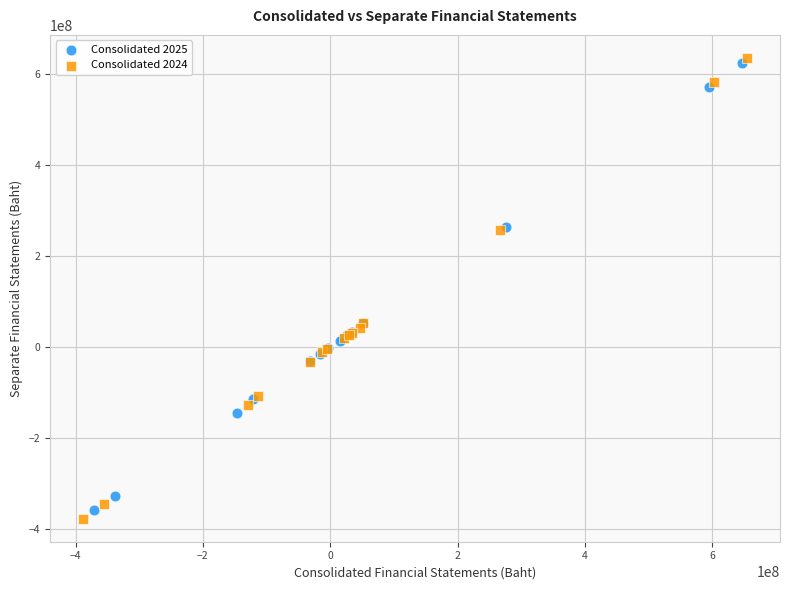

Which series has the widest spread of Y values?

Consolidated 2024